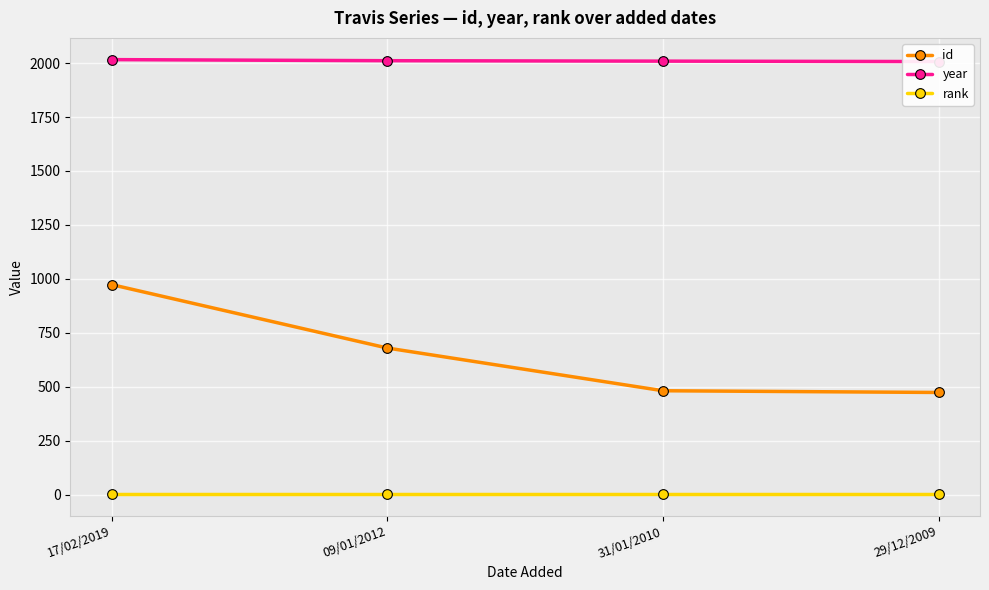

True or false: rank and id intersect in this chart.

False